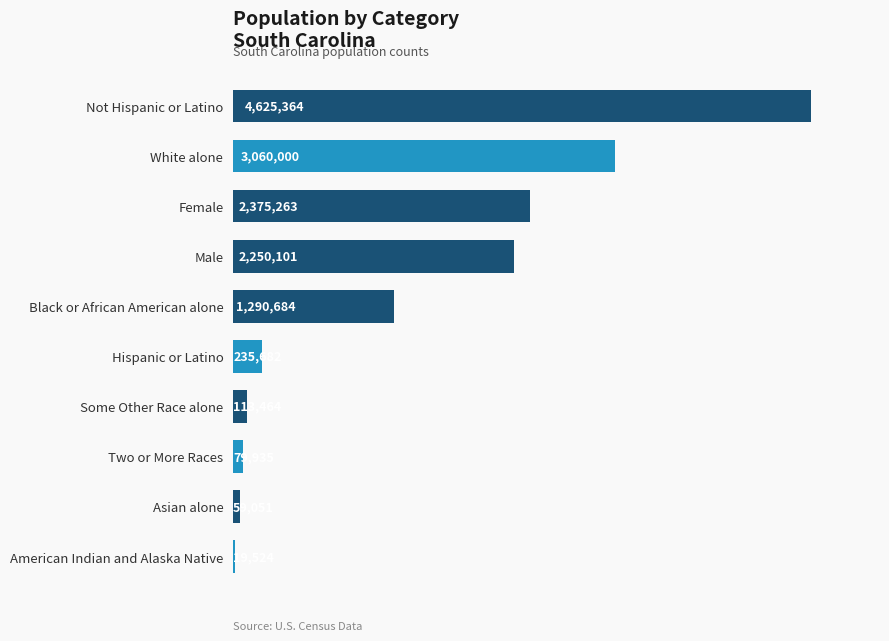

The chart shows a value of 2375263 at Female. True or false?

True